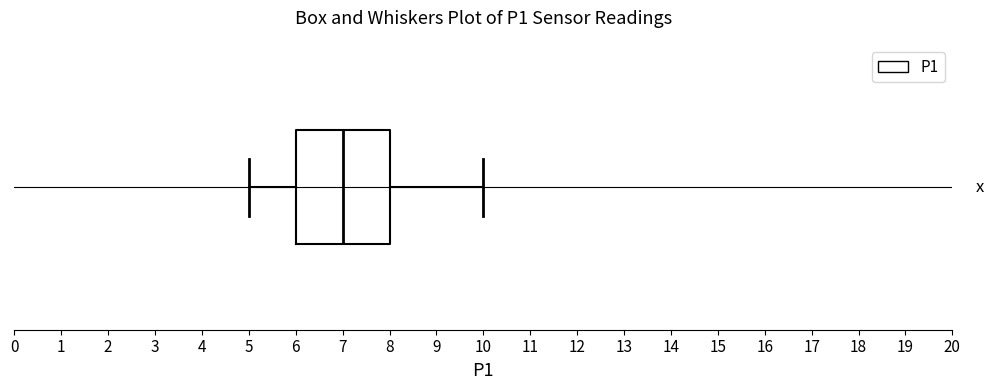

Read this box plot against the x-axis: the position of the median line, the range covered by the box, and the ends of both whiskers. The values are not printed on the chart, so give them approximately, as read against the axis.

median 7, box 6 to 8, whiskers 5 to 10